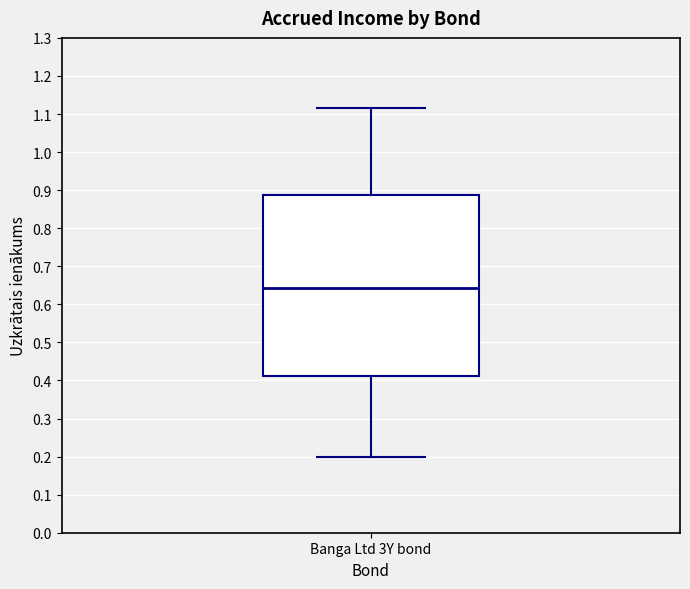

Where does the median line of the box for Banga Ltd 3Y bond sit on the y-axis? The values are not printed on the chart, so give them approximately, as read against the axis.

0.64